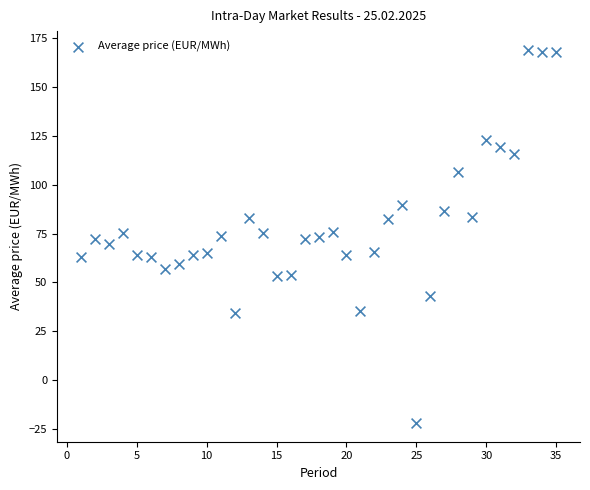

What is the range of X values (max minus min)?

34.0